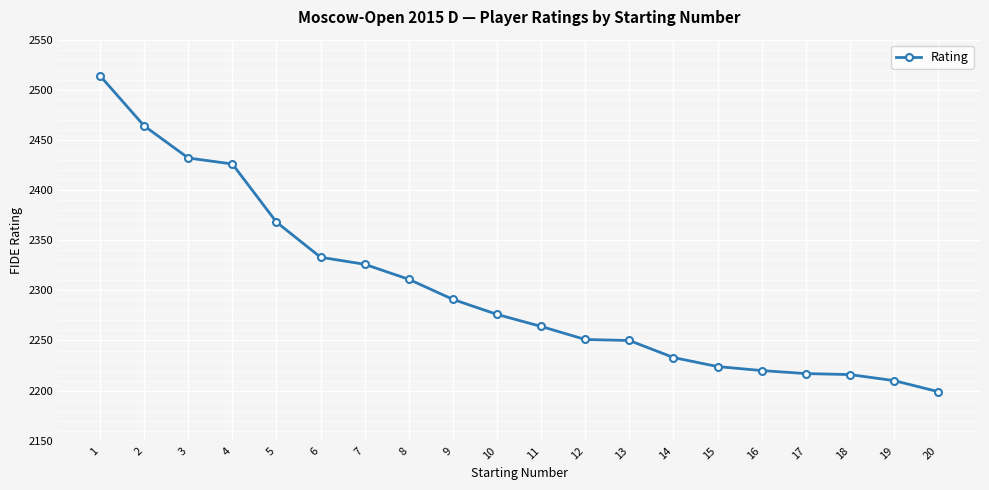

The value at 10 is 2276. True or false?

True